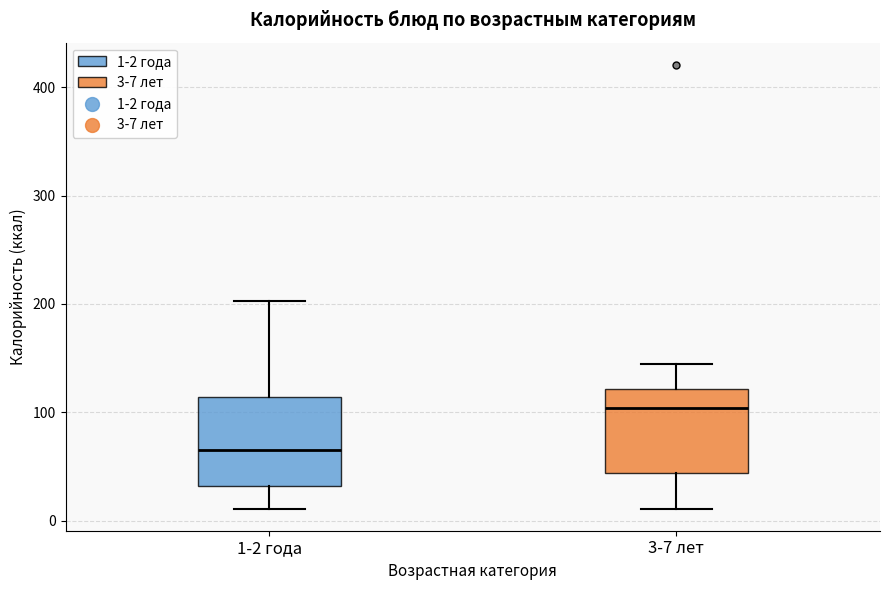

Reading left to right, read every box against the y-axis: the position of its median line, the range the box covers, and the ends of its whiskers. The values are not printed on the chart, so give them approximately, as read against the axis.

1-2 года: median 70, box 30 to 110, whiskers 10 to 200
3-7 лет: median 100, box 40 to 120, whiskers 10 to 140